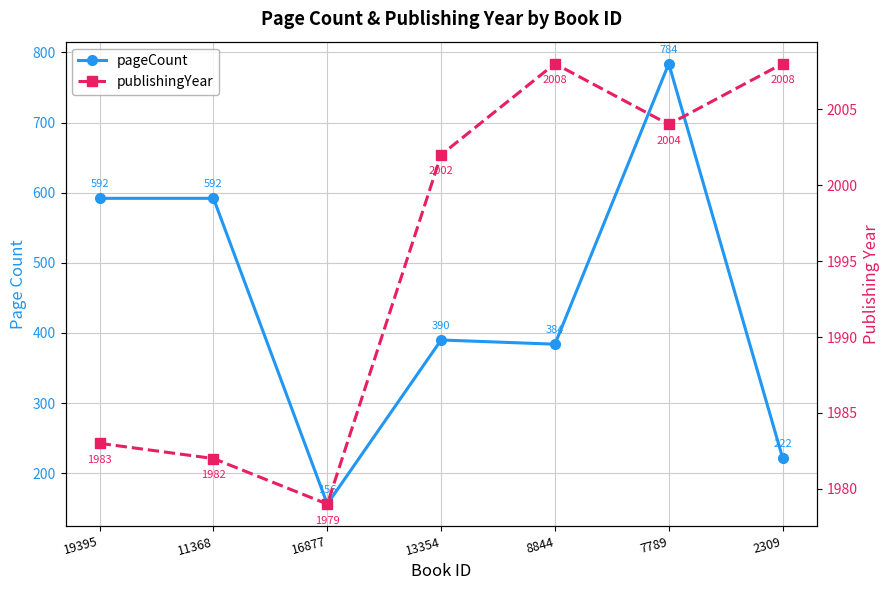

Which label corresponds to the smallest value in the chart?

16877